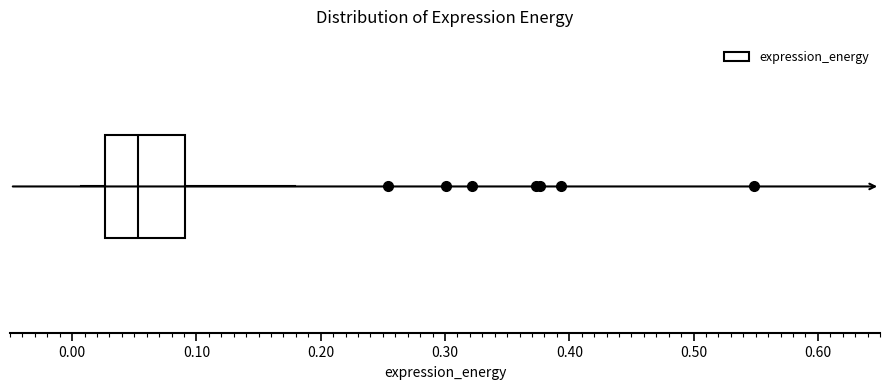

Read this box plot against the x-axis: the position of the median line, the range covered by the box, and the ends of both whiskers. The values are not printed on the chart, so give them approximately, as read against the axis.

median 0.05, box 0.03 to 0.09, whiskers 0.01 to 0.18